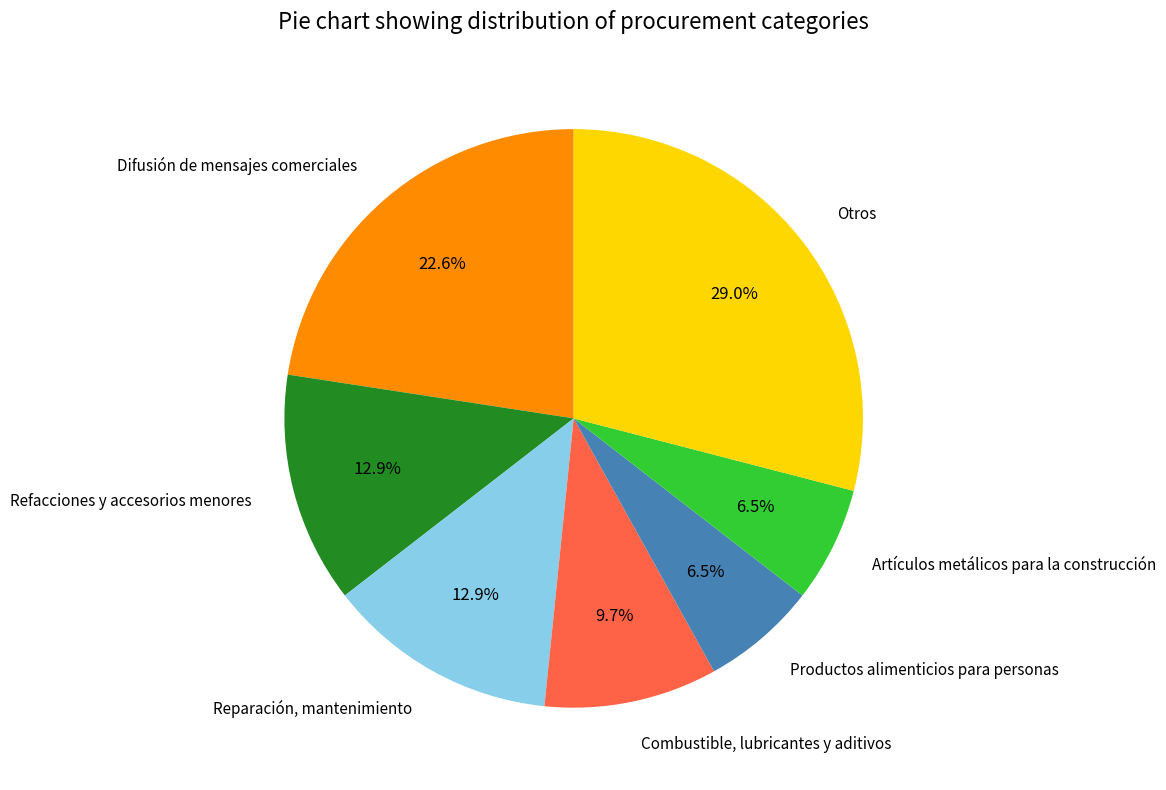

Is there any slice that represents more than half of the pie?

No